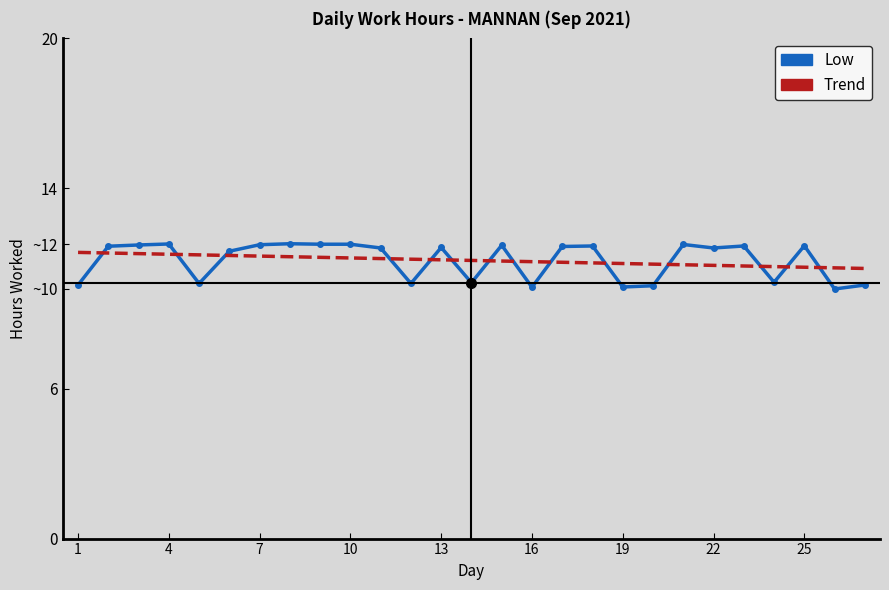

List the series in order of their peak value, highest first.

Low, Trend